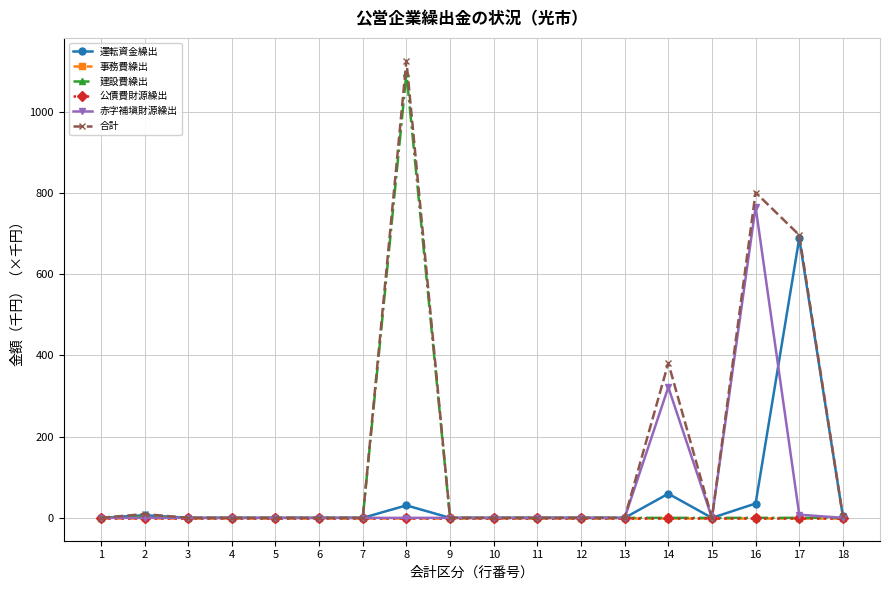

At which category is the sum across all series the highest?

8